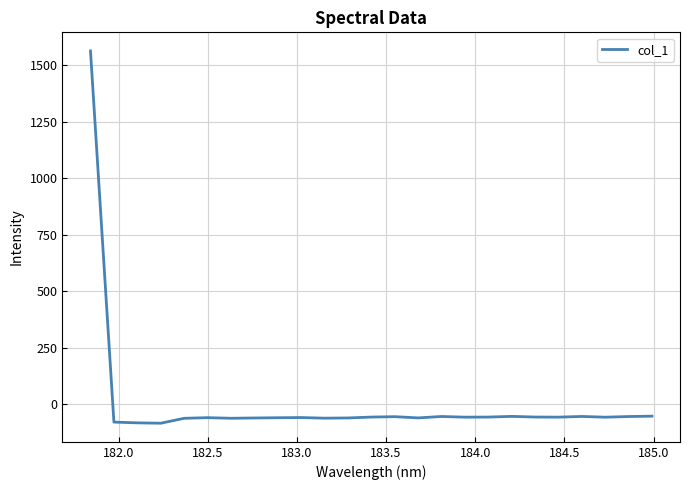

What is the greatest value displayed?

1562.2